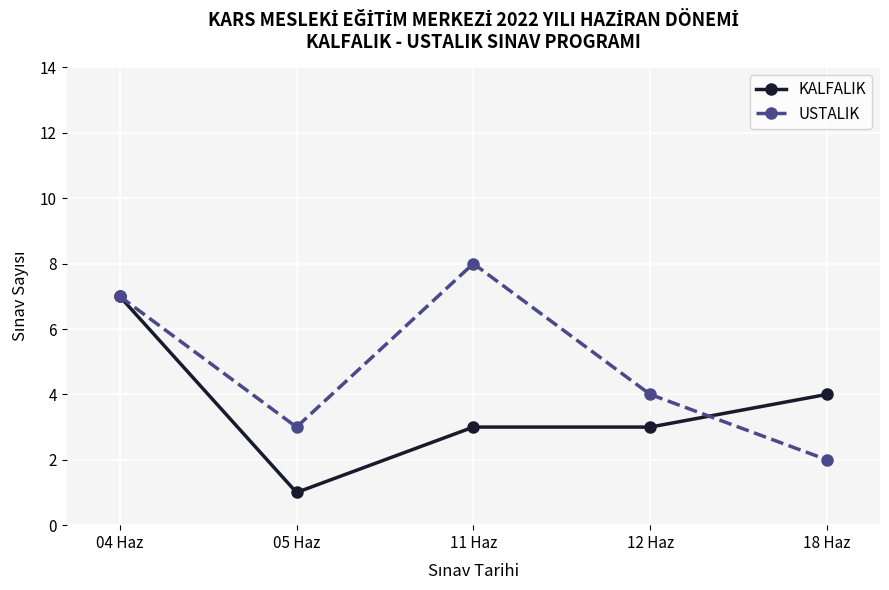

List the series in order of their peak value, highest first.

USTALIK, KALFALIK